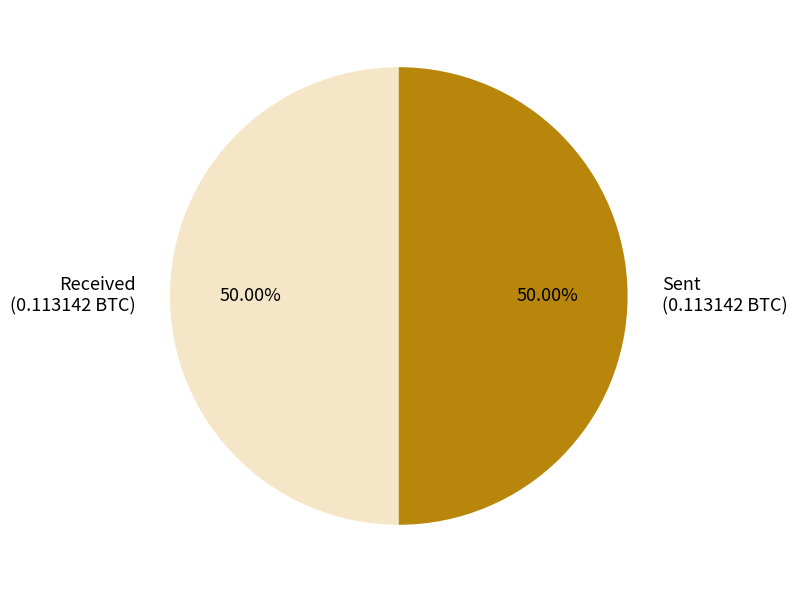

Do Received and Sent together represent more than half of the pie?

Yes